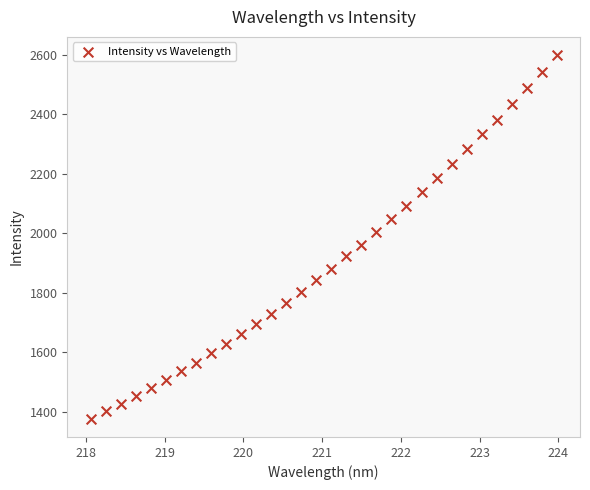

What is the range of Y values (max minus min)?

1223.5